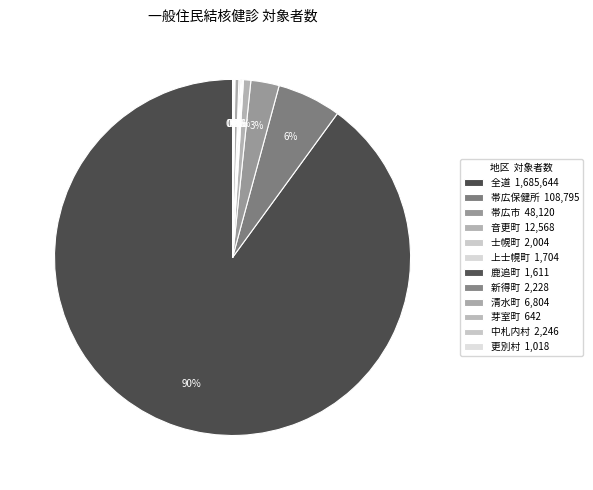

Rank the categories by value from lowest to highest.

芽室町, 更別村, 鹿追町, 上士幌町, 士幌町, 新得町, 中札内村, 清水町, 音更町, 帯広市, 帯広保健所, 全道